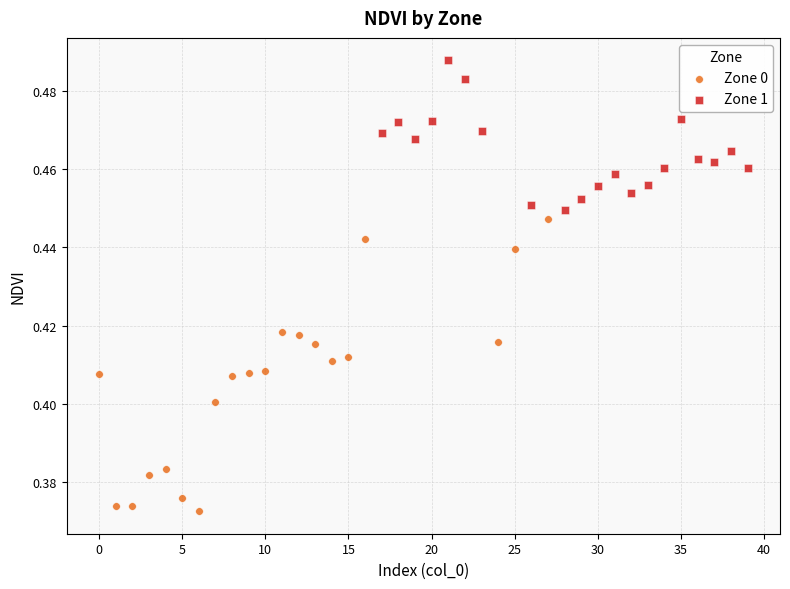

Which series has the widest spread of Y values?

Zone 0